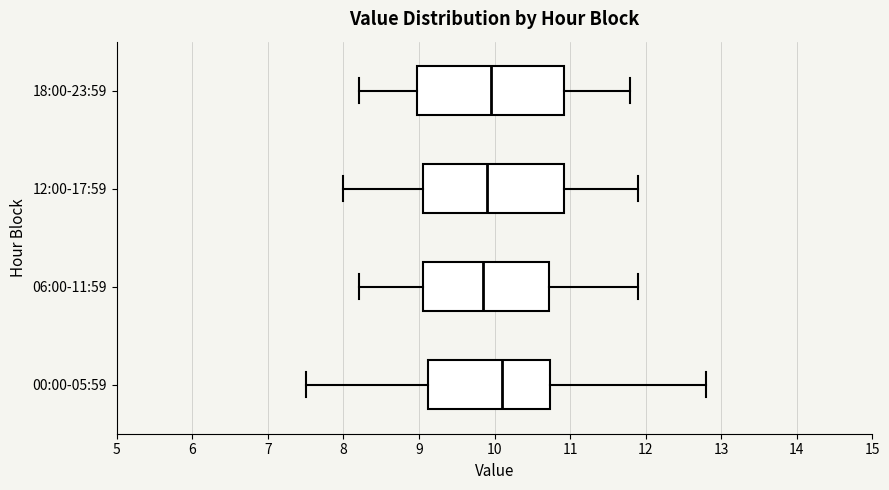

Where does the median line of the box for 18:00-23:59 sit on the x-axis? The values are not printed on the chart, so give them approximately, as read against the axis.

10.0